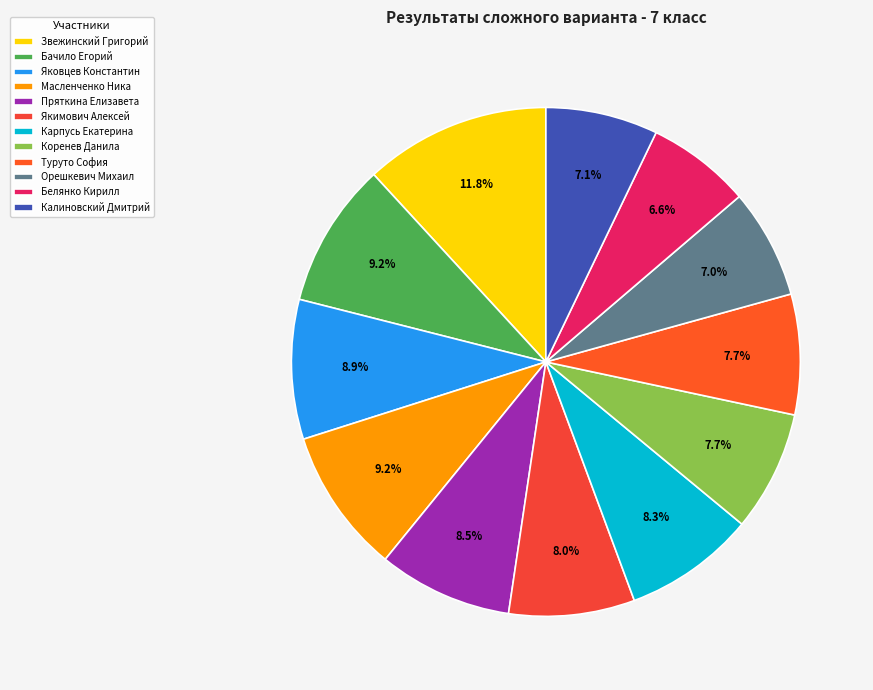

What percentage do Туруто София and Коренев Данила together represent?

15.3%